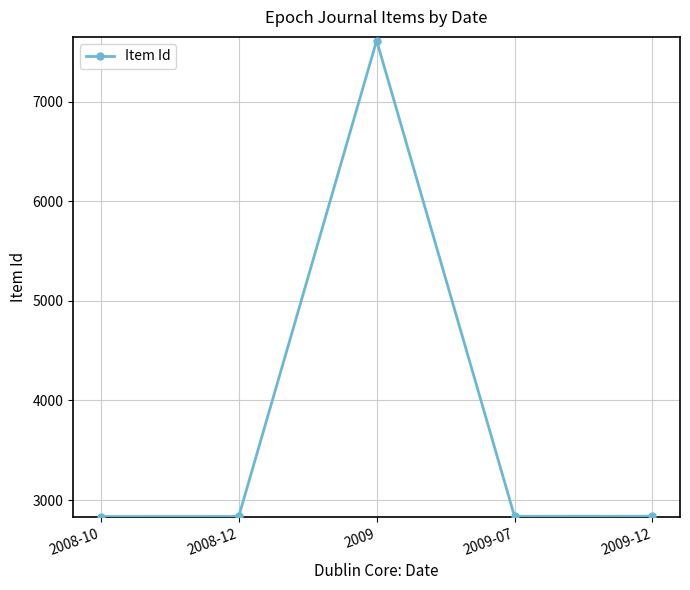

Approximately how many times larger is the value at 2008-12 compared to 2008-10?

1.0